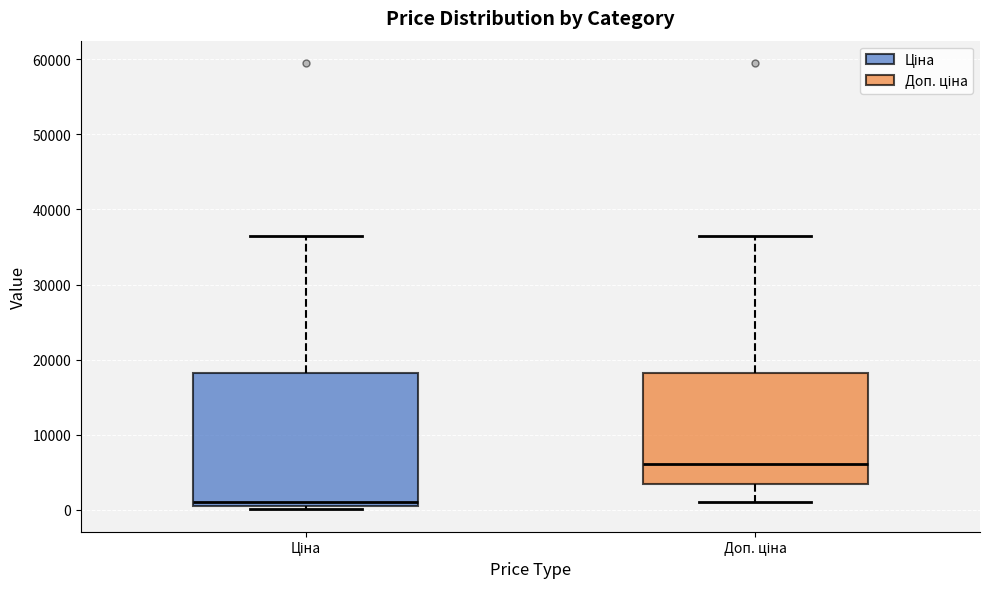

Reading left to right, transcribe this box plot: for each box, give where its median line is, the range the box spans, and where its two whiskers end, as read against the y-axis. The values are not printed on the chart, so give them approximately, as read against the axis.

Ціна: median 1000, box 0 to 18000, whiskers 0 (just below the box's lower edge) to 36000
Доп. ціна: median 6000, box 3000 to 18000, whiskers 1000 to 36000